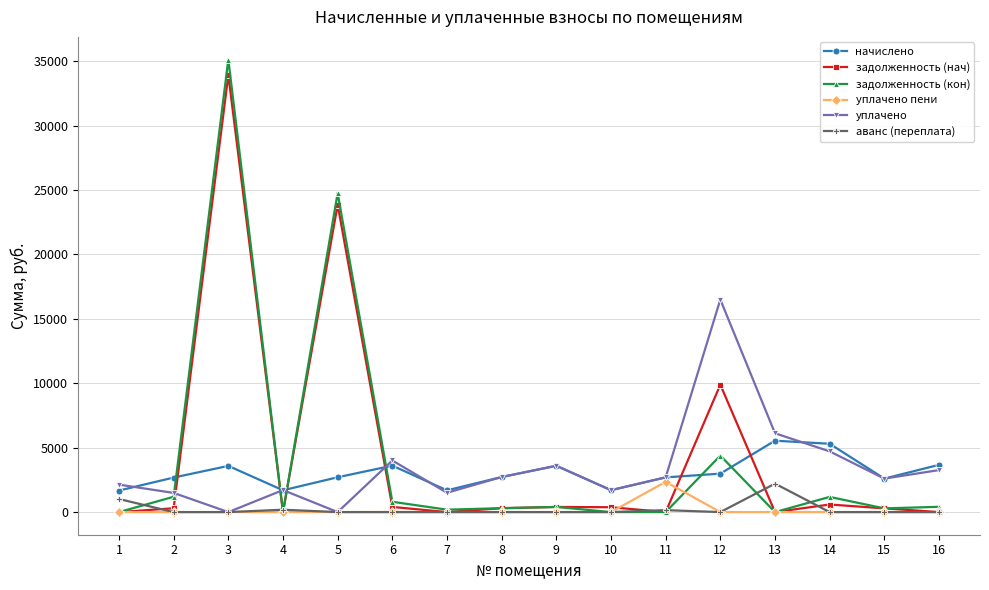

Is the value of уплачено at 6 greater than the value of уплачено пени at 5?

Yes